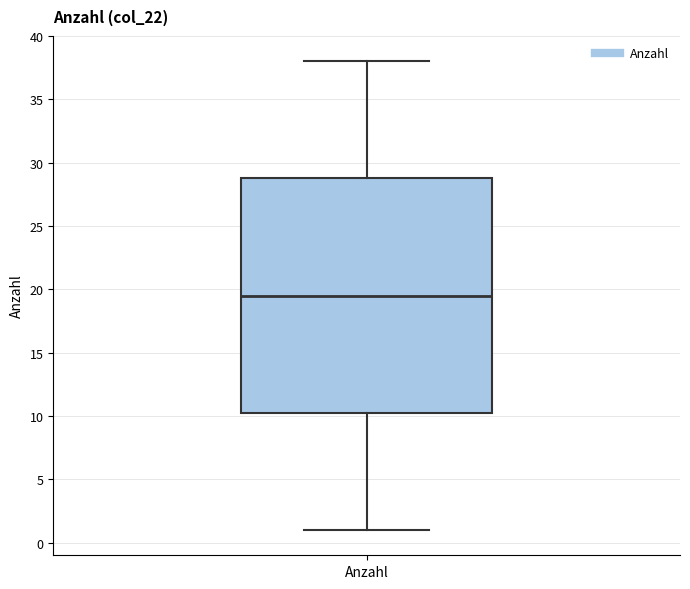

Read this box plot against the y-axis: the position of the median line, the range covered by the box, and the ends of both whiskers. The values are not printed on the chart, so give them approximately, as read against the axis.

median 19.5, box 10.5 to 29.0, whiskers 1.0 to 38.0